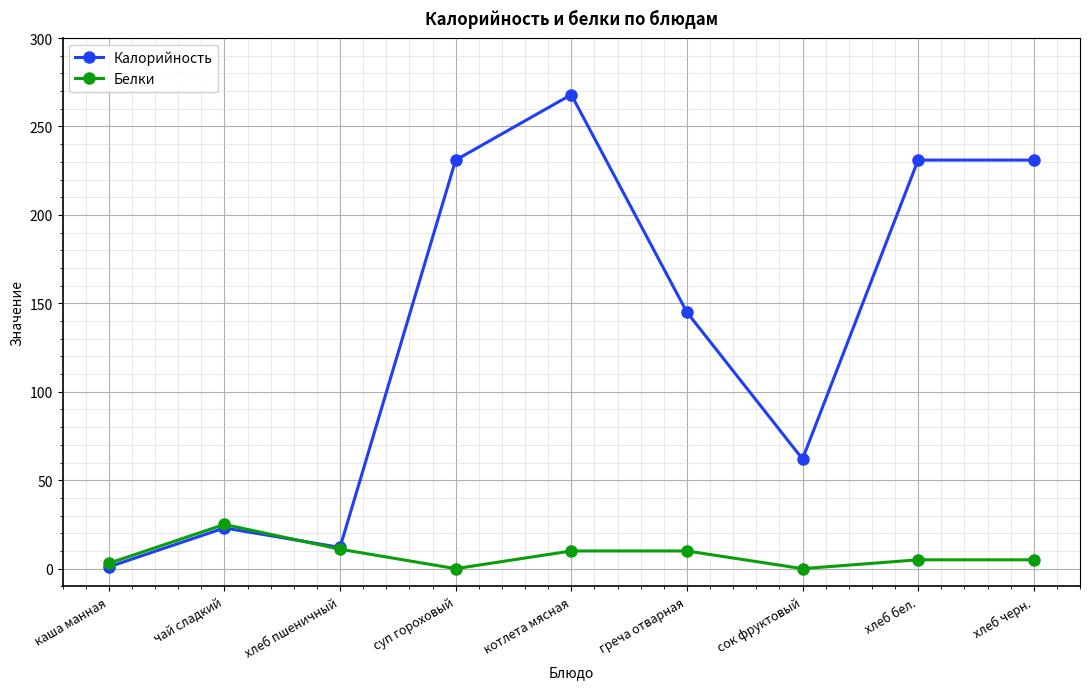

Rank the series by their maximum value, from highest to lowest.

Калорийность, Белки